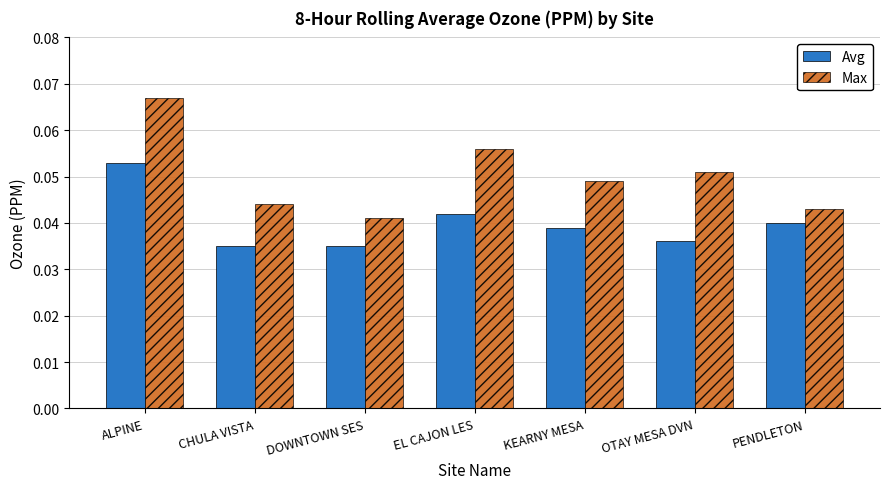

How many bars are there in each group?

2